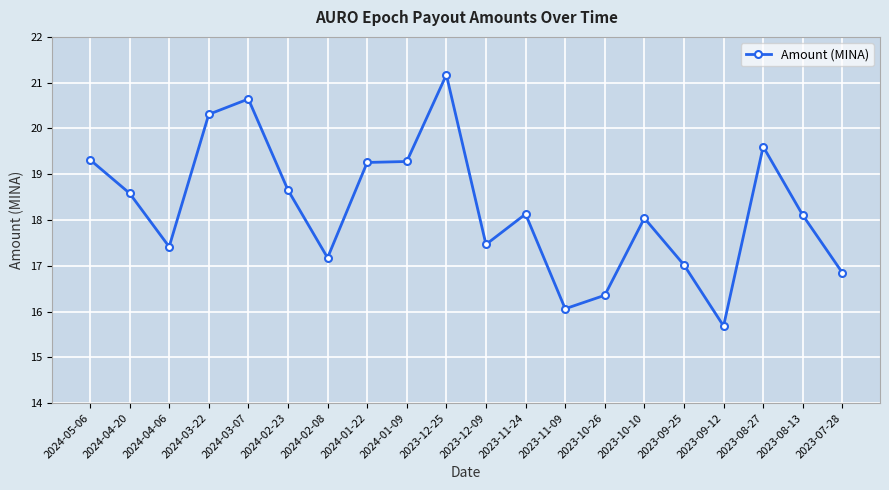

True or false: the data has more than 2 interior local peaks.

True